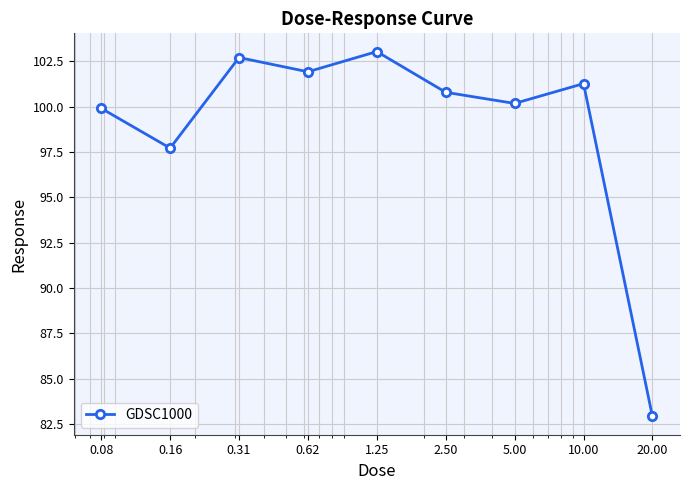

What is the difference between the maximum and minimum values?

20.1